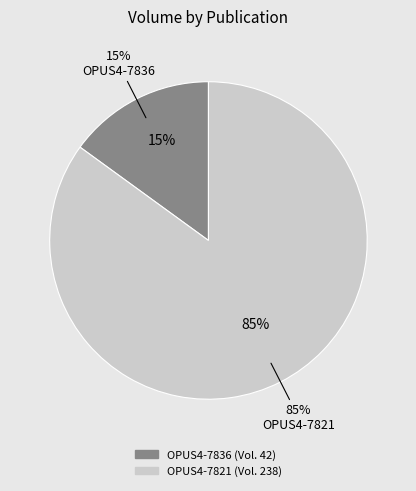

To the nearest percent, what percentage of the pie is OPUS4-7821?

85%